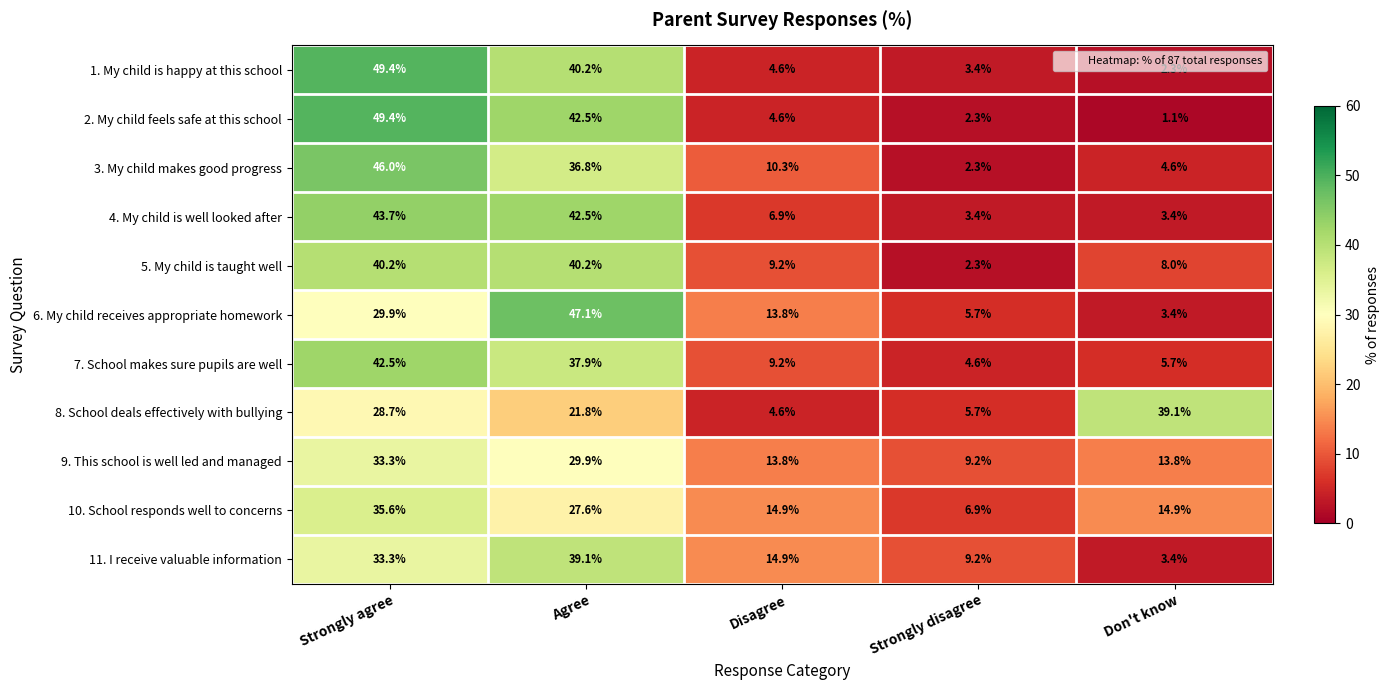

Which series has the widest spread of values?

2. My child feels safe at this school